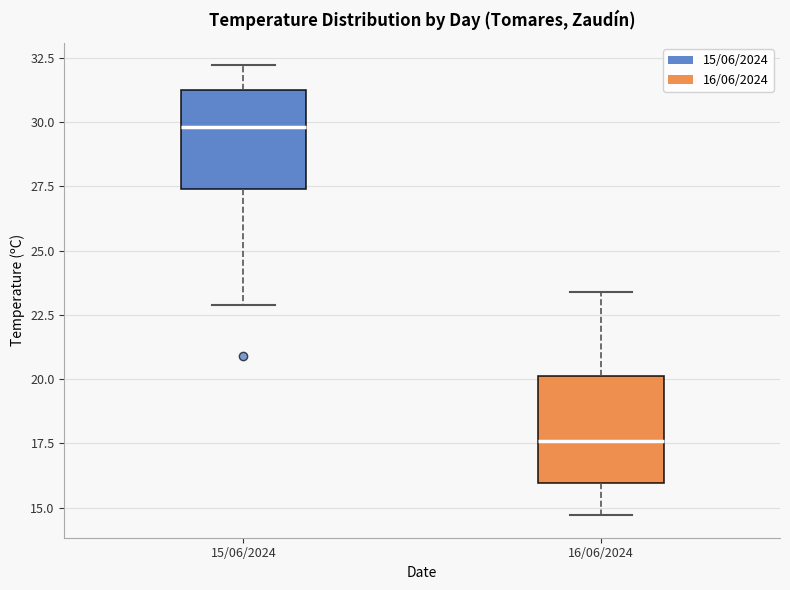

Reading left to right, read every box against the y-axis: the position of its median line, the range the box covers, and the ends of its whiskers. The values are not printed on the chart, so give them approximately, as read against the axis.

15/06/2024: median 30.0, box 27.5 to 31.5, whiskers 23.0 to 32.0
16/06/2024: median 17.5, box 16.0 to 20.0, whiskers 14.5 to 23.5